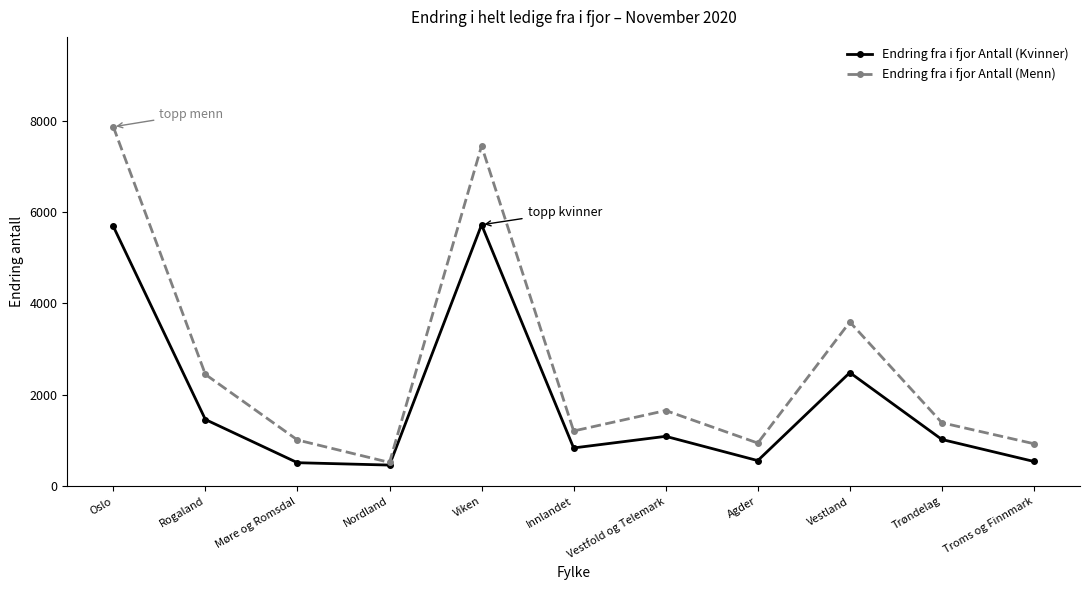

What is the label of the 7th point from the left?

Vestfold og Telemark